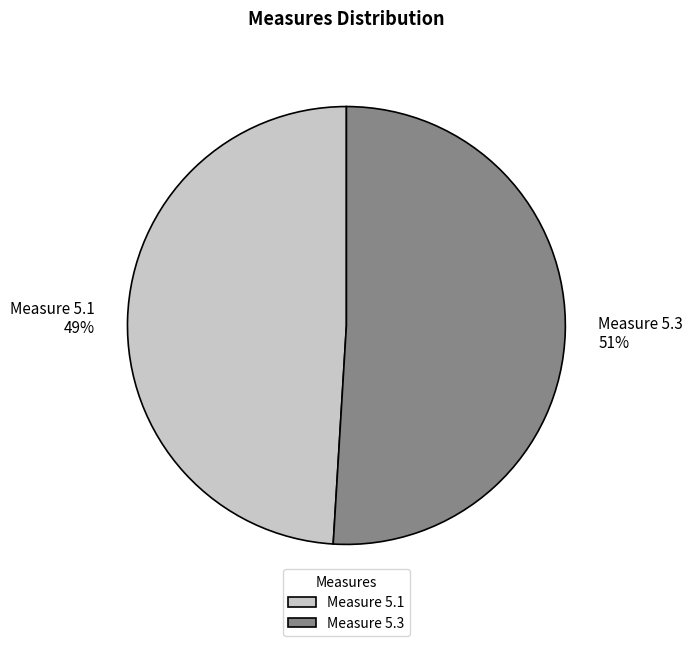

How many slices are in this pie chart?

2